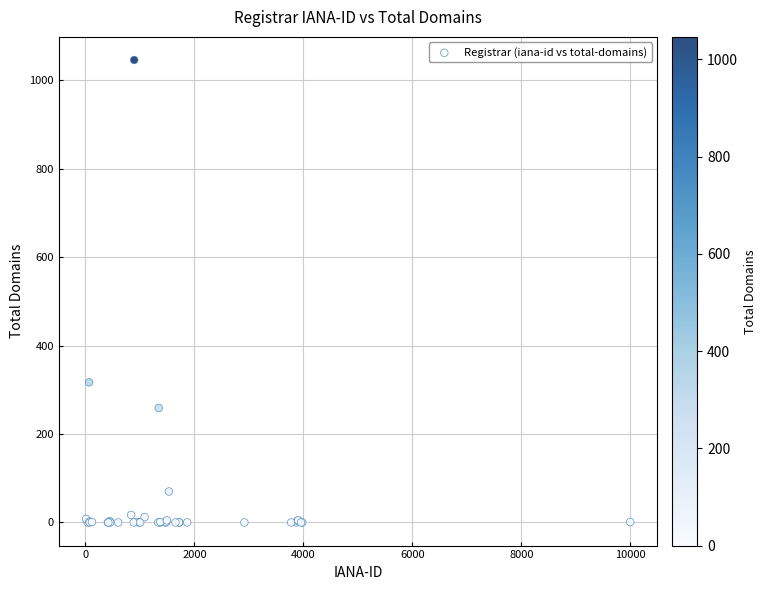

What Y value in the scatter plot is closest to 523?

317